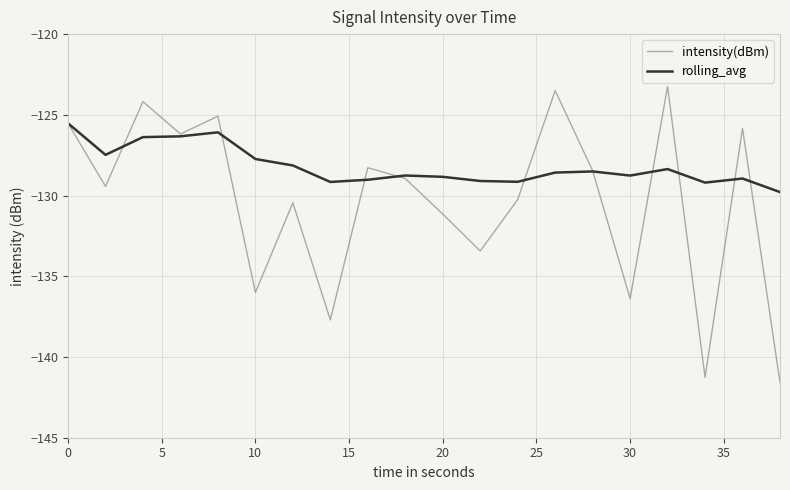

What is the minimum value for intensity(dBm)?

-141.6